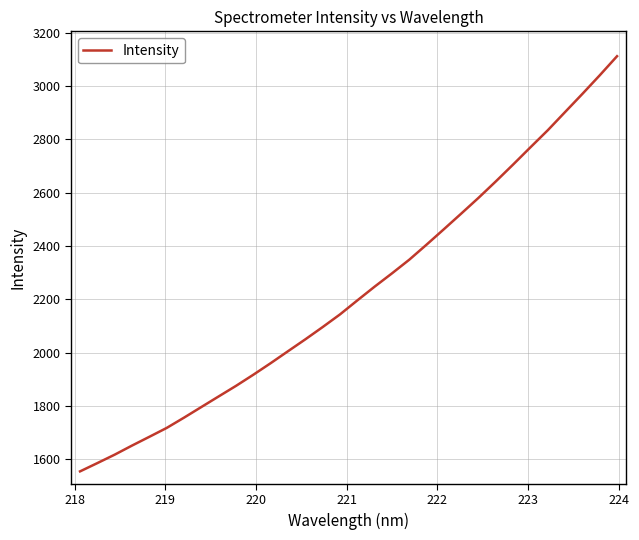

What is the smallest value displayed?

1554.1